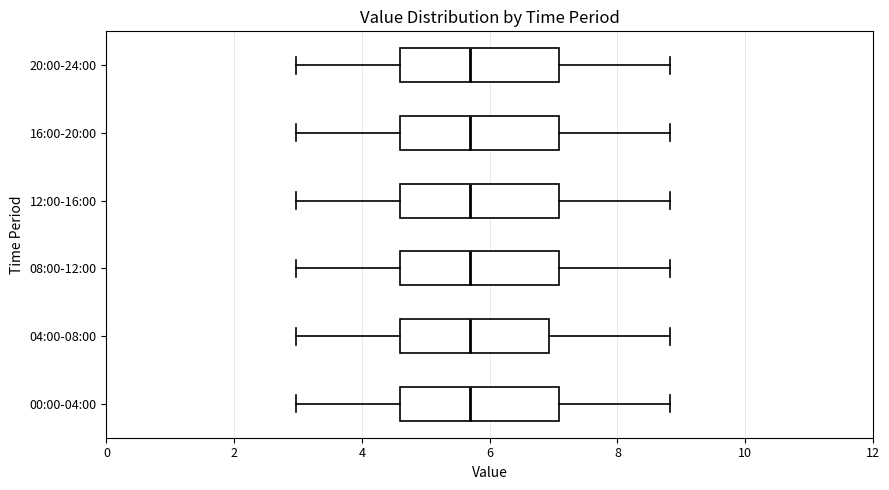

Reading bottom to top, read every box against the x-axis: the position of its median line, the range the box covers, and the ends of its whiskers. The values are not printed on the chart, so give them approximately, as read against the axis.

00:00-04:00: median 5.6, box 4.6 to 7.0, whiskers 3.0 to 8.8
04:00-08:00: median 5.6, box 4.6 to 7.0, whiskers 3.0 to 8.8
08:00-12:00: median 5.6, box 4.6 to 7.0, whiskers 3.0 to 8.8
12:00-16:00: median 5.6, box 4.6 to 7.0, whiskers 3.0 to 8.8
16:00-20:00: median 5.6, box 4.6 to 7.0, whiskers 3.0 to 8.8
20:00-24:00: median 5.6, box 4.6 to 7.0, whiskers 3.0 to 8.8